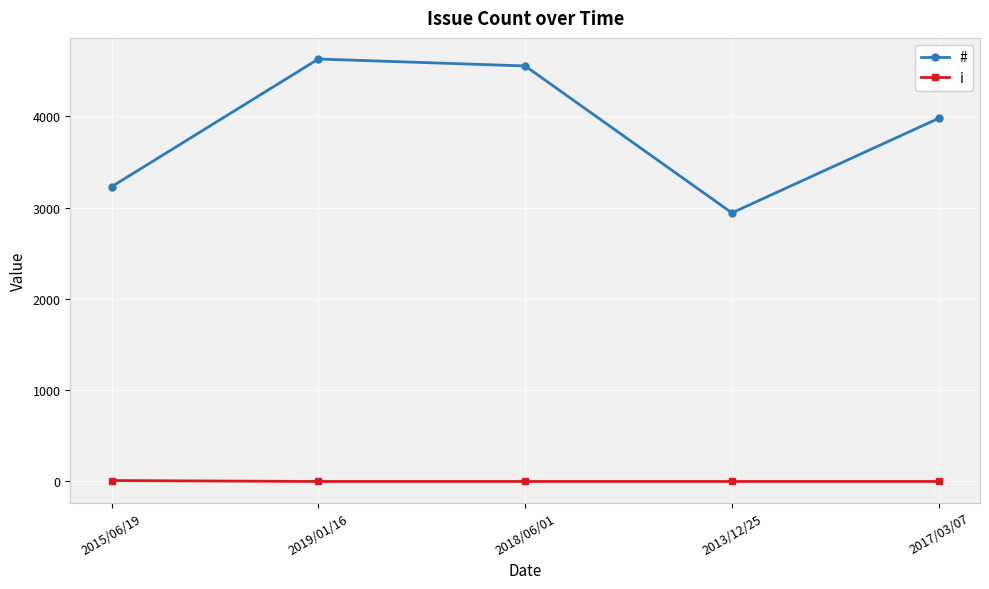

True or false: # and i cross at least once.

False